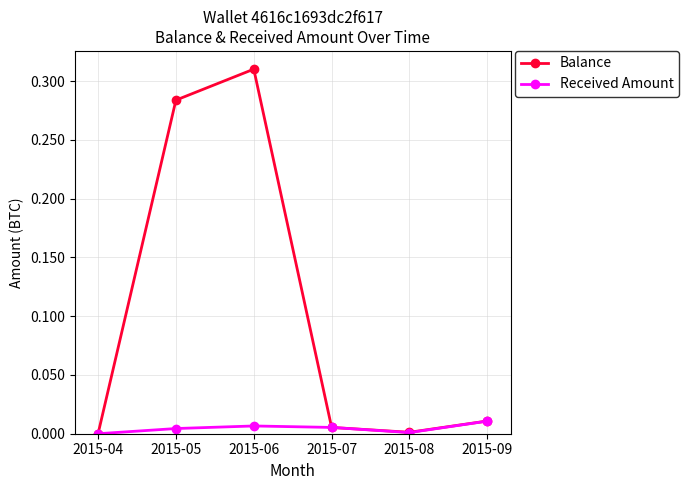

True or false: Balance has a value of 0.0 at 2015-07.

True